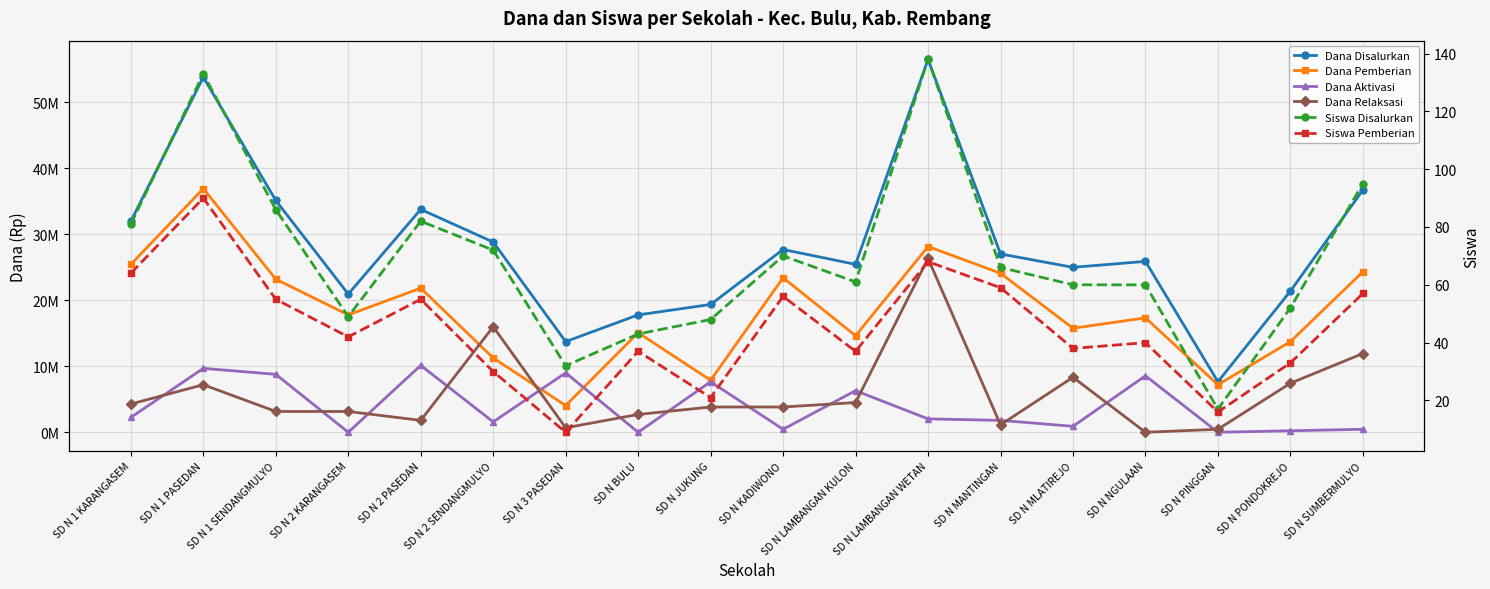

Is it true that Dana Pemberian equals 10981138 at SD N 1 SENDANGMULYO?

False